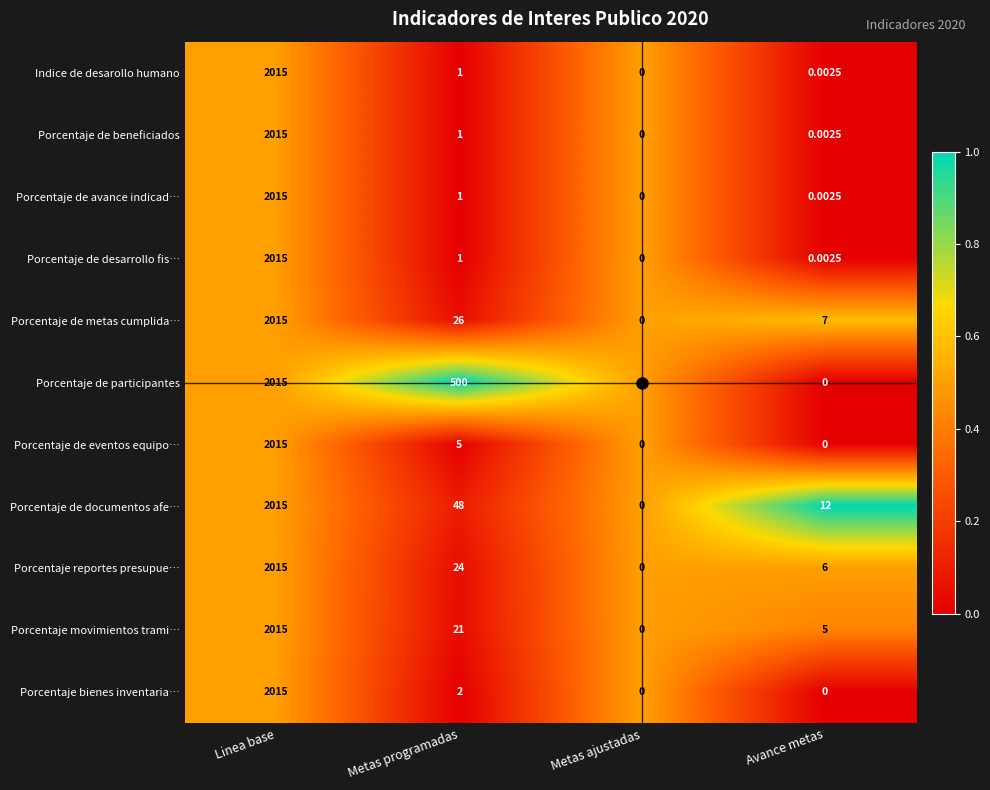

How many series are shown in this chart?

11